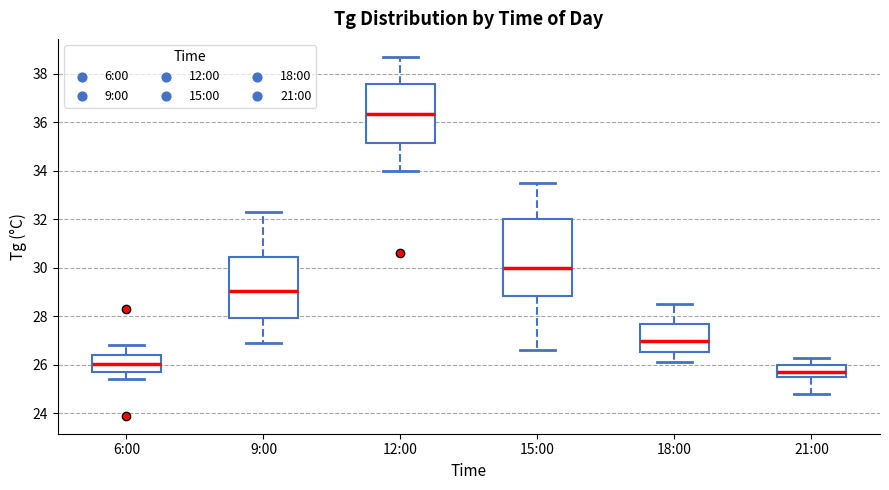

Comparing the boxes themselves (not the whiskers), which one is the tallest?

15:00